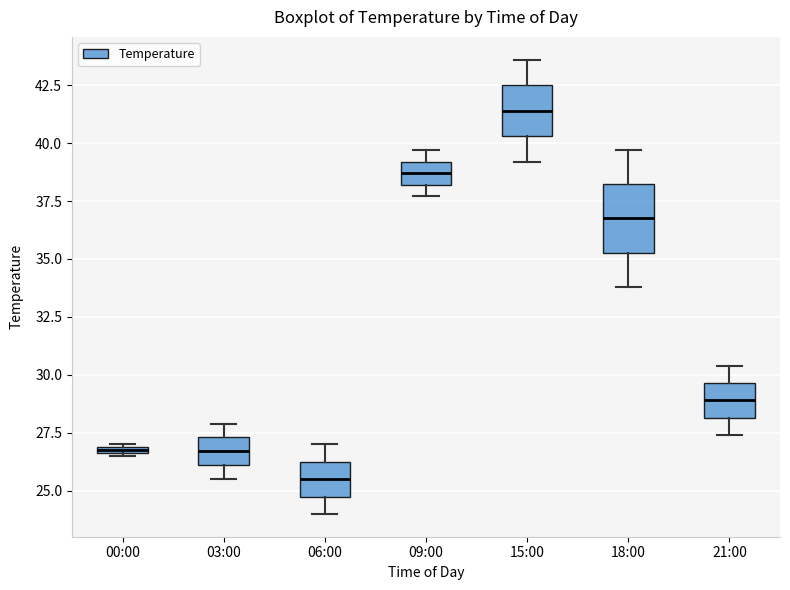

Which box has the highest median line?

15:00